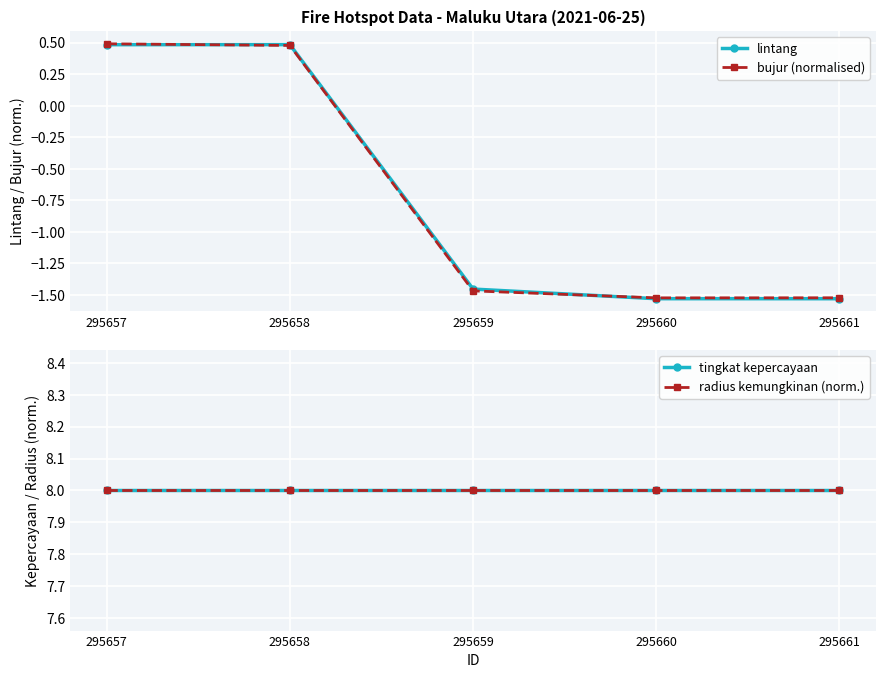

Which label corresponds to the largest value in the chart?

295657